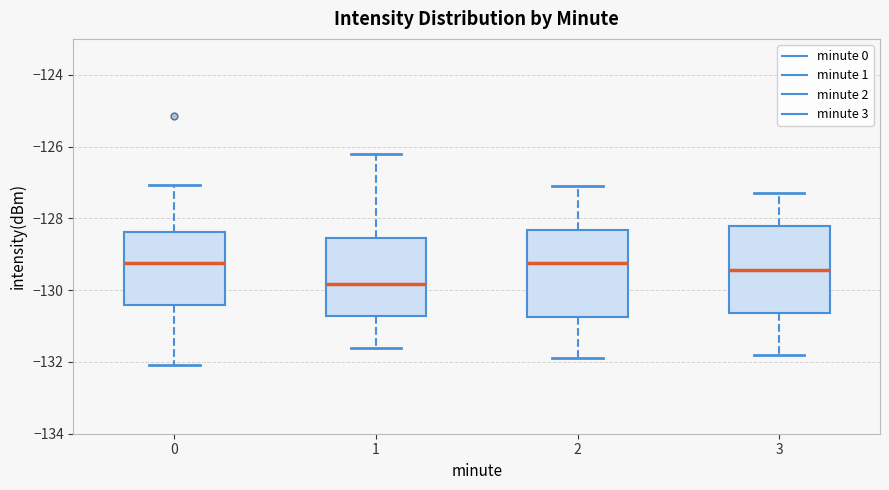

Reading left to right, transcribe this box plot: for each box, give where its median line is, the range the box spans, and where its two whiskers end, as read against the y-axis. The values are not printed on the chart, so give them approximately, as read against the axis.

0: median -129.2, box -130.4 to -128.4, whiskers -132.0 to -127.0
1: median -129.8, box -130.8 to -128.6, whiskers -131.6 to -126.2
2: median -129.2, box -130.8 to -128.4, whiskers -131.8 to -127.0
3: median -129.4, box -130.6 to -128.2, whiskers -131.8 to -127.2